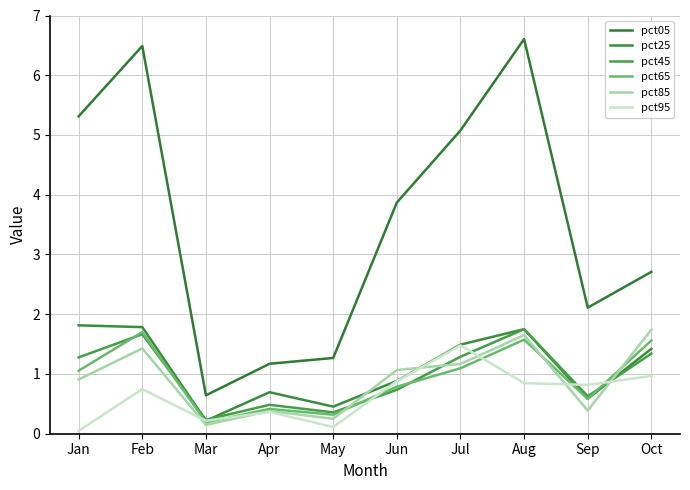

What is the highest value of the pct45 series?

1.7